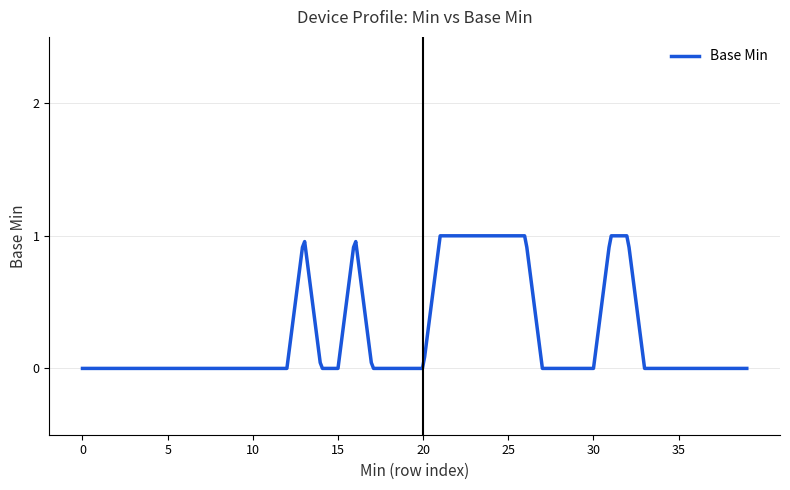

Does the chart display data point markers on the line(s)?

No